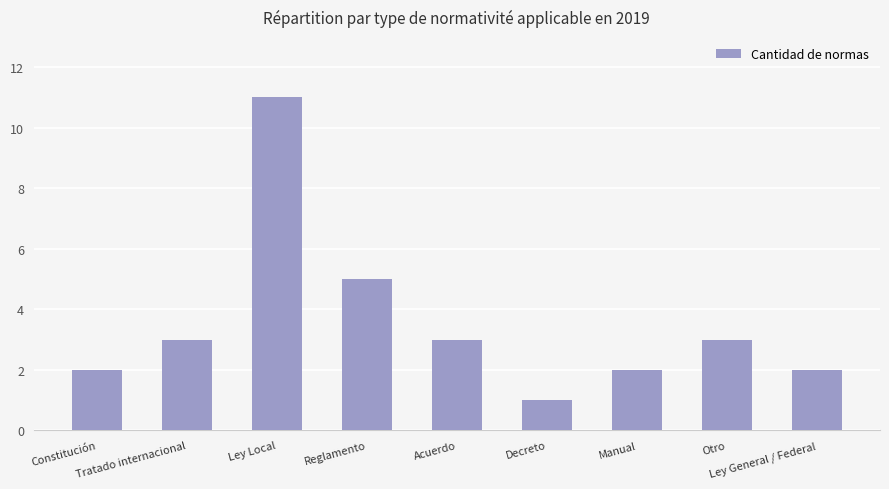

What is the sum of all values?

32